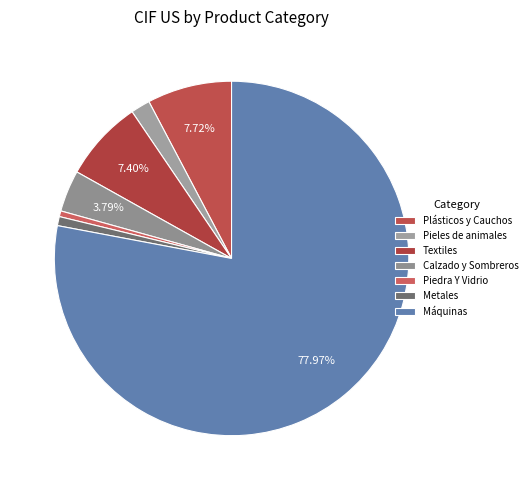

To the nearest percent, what percentage of the pie is Piedra Y Vidrio?

1%